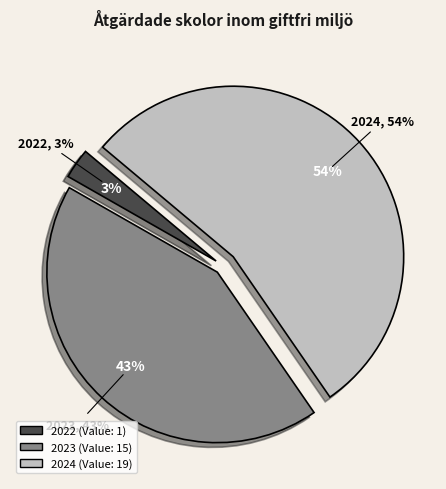

Combined, do 2023 and 2022 account for over 50%?

No